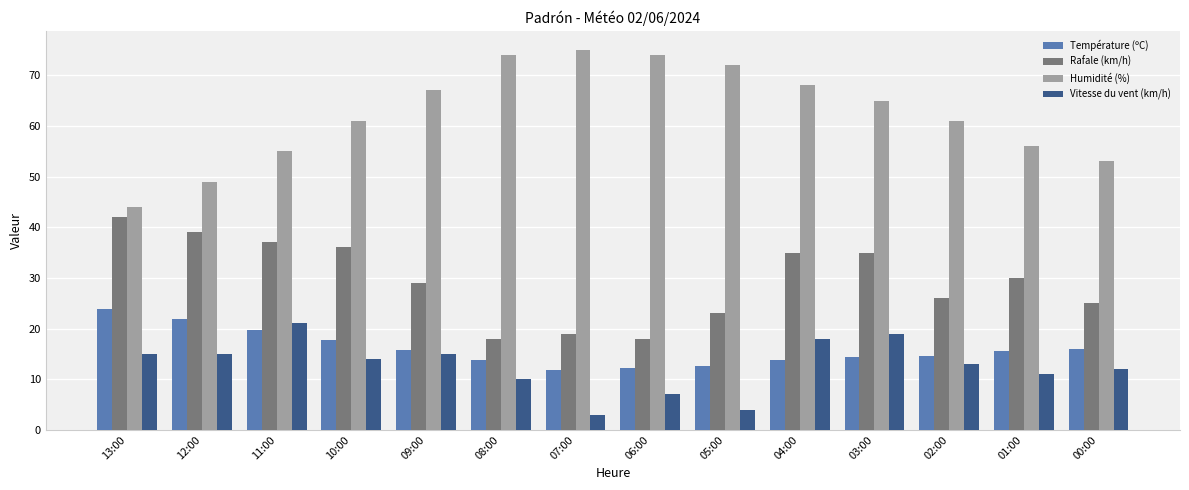

Where is Vitesse du vent (km/h) nearest to the value 12?

00:00